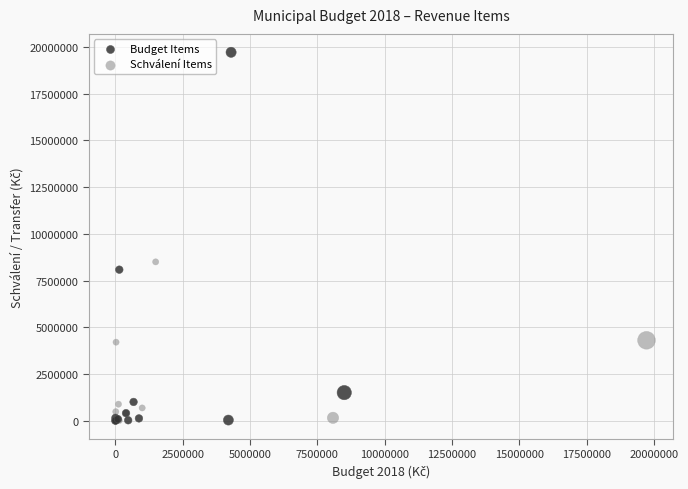

Which series has the largest Y range (max minus min)?

Budget Items